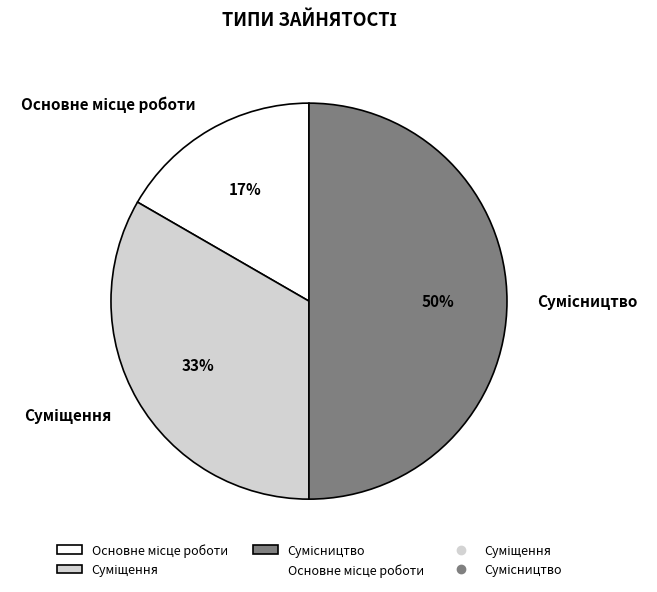

To the nearest percent, what is the difference between the largest and smallest slice percentages?

33%